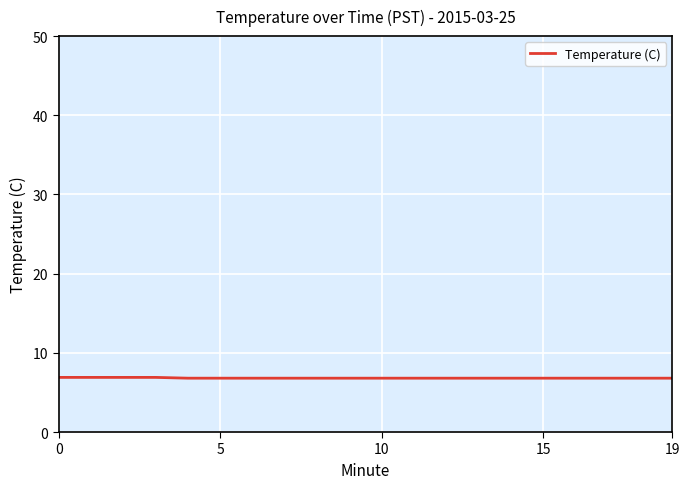

What is the average value?

6.8